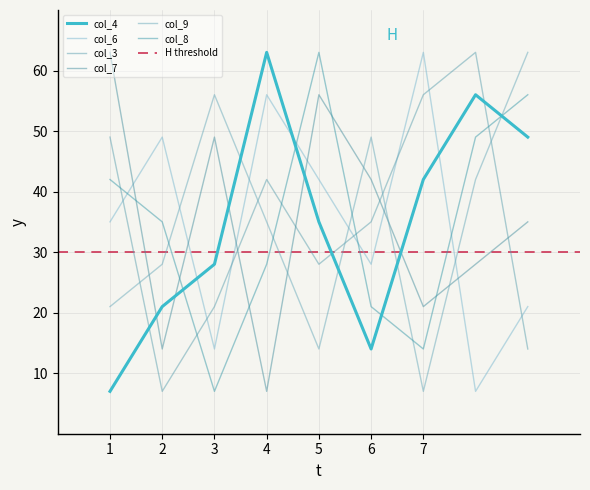

How many interior local valleys does the col_8 series have?

2